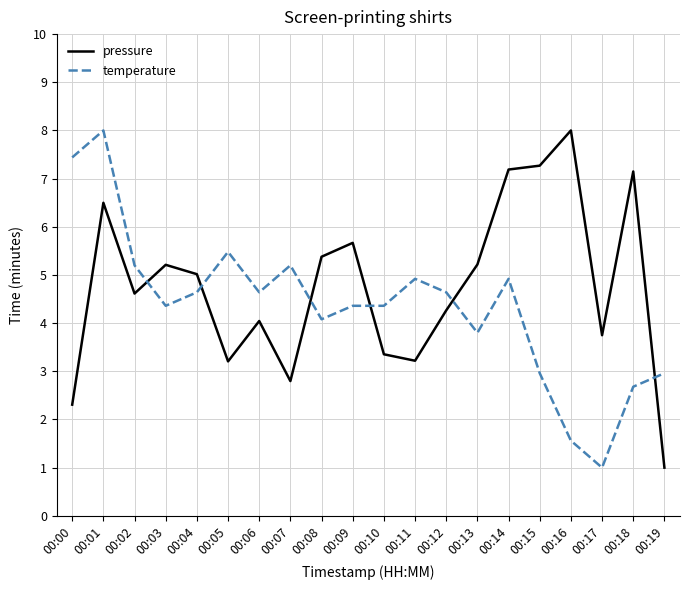

True or false: temperature has a value of 4.0 at 00:15.

False